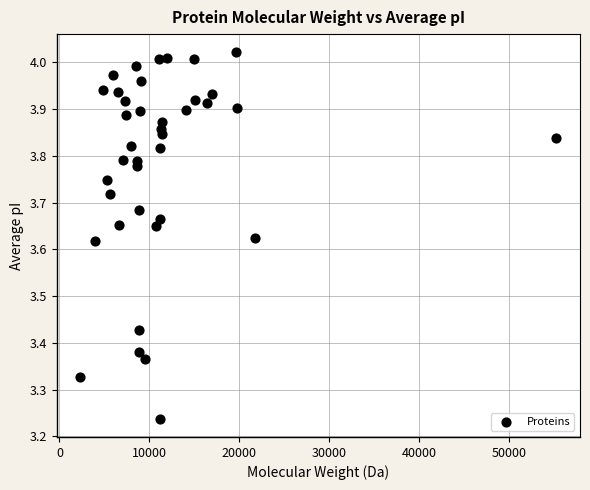

What is the range of X values (max minus min)?

52910.5